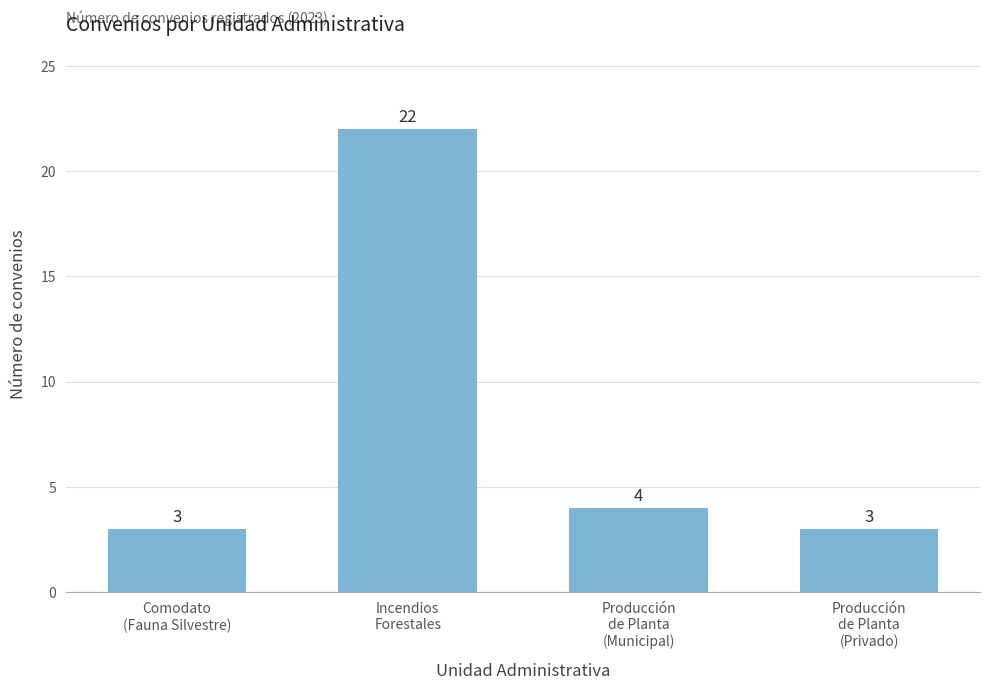

How many bars are there in total?

4